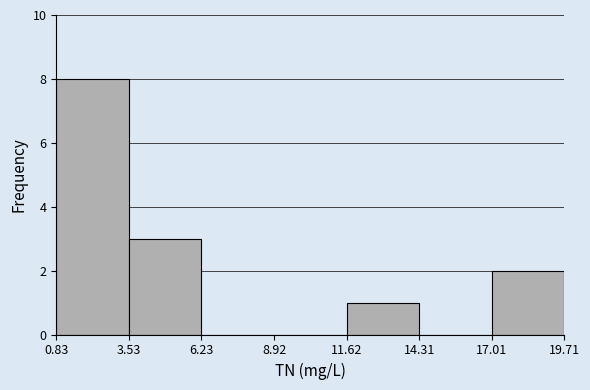

Reading left to right, list every bar in this chart as the range it spans on the x-axis followed by its height. The values are not printed on the chart, so give them approximately, as read against the axis.

0.83 to 3.53: 8
3.53 to 6.23: 3
6.23 to 8.92: 0
8.92 to 11.62: 0
11.62 to 14.31: 1
14.31 to 17.01: 0
17.01 to 19.71: 2